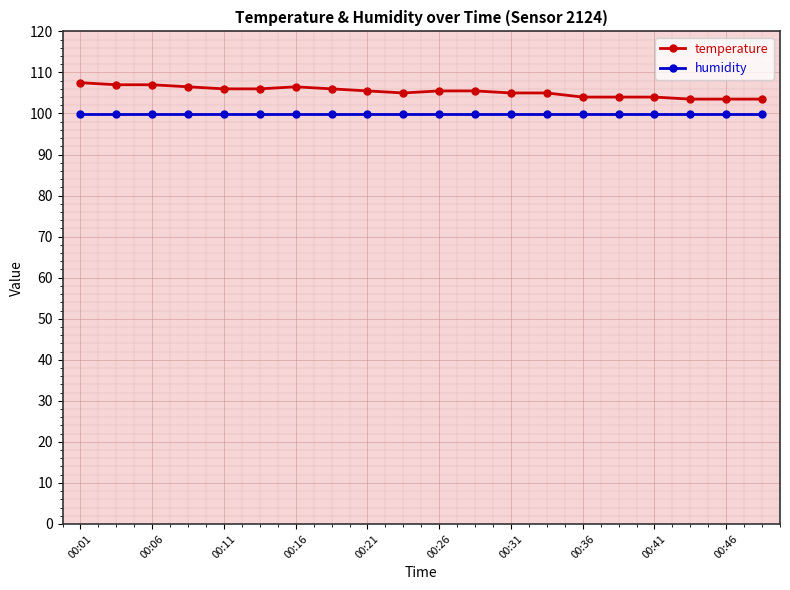

True or false: humidity and temperature cross at least once.

False